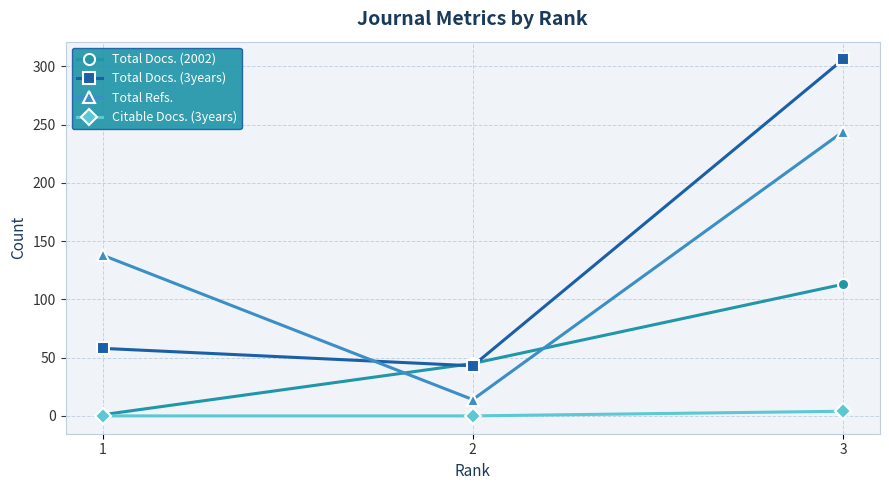

How many lines are shown in the chart?

4